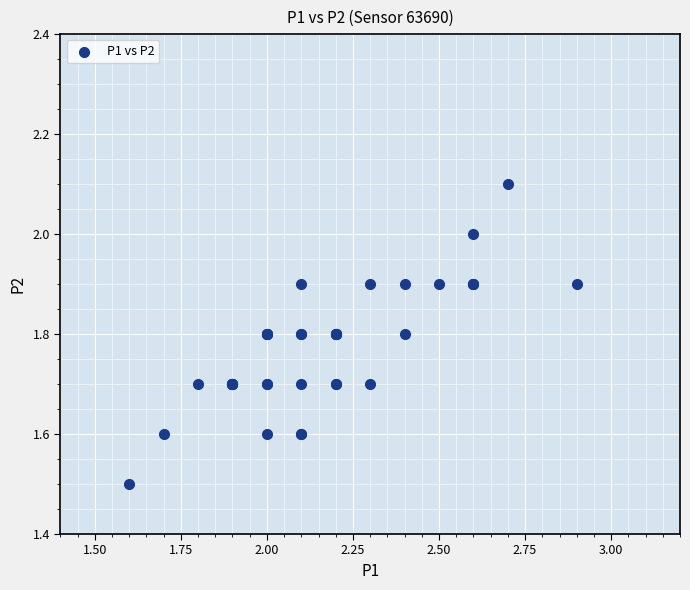

What Y value in the scatter plot is closest to 1?

1.5